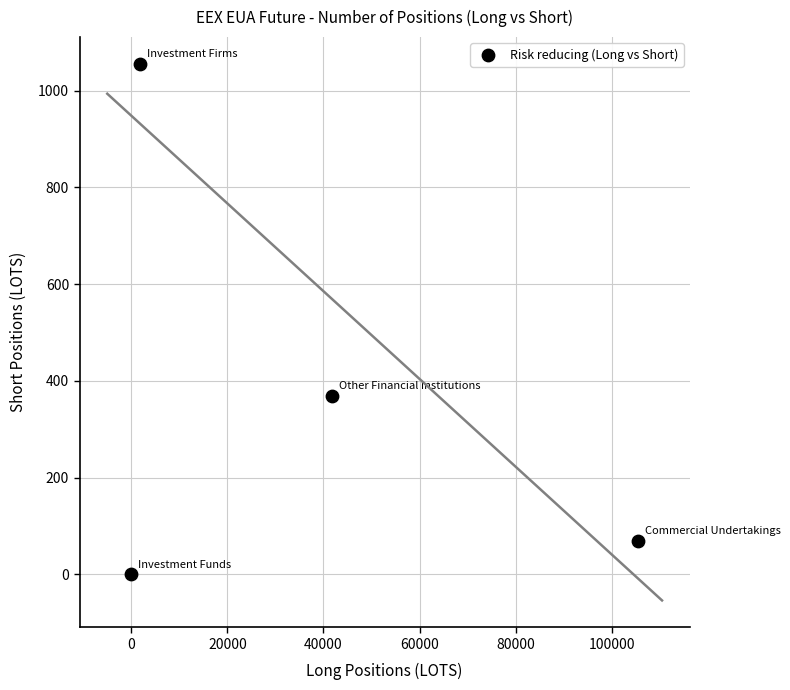

What Y value in the scatter plot is closest to 527?

369